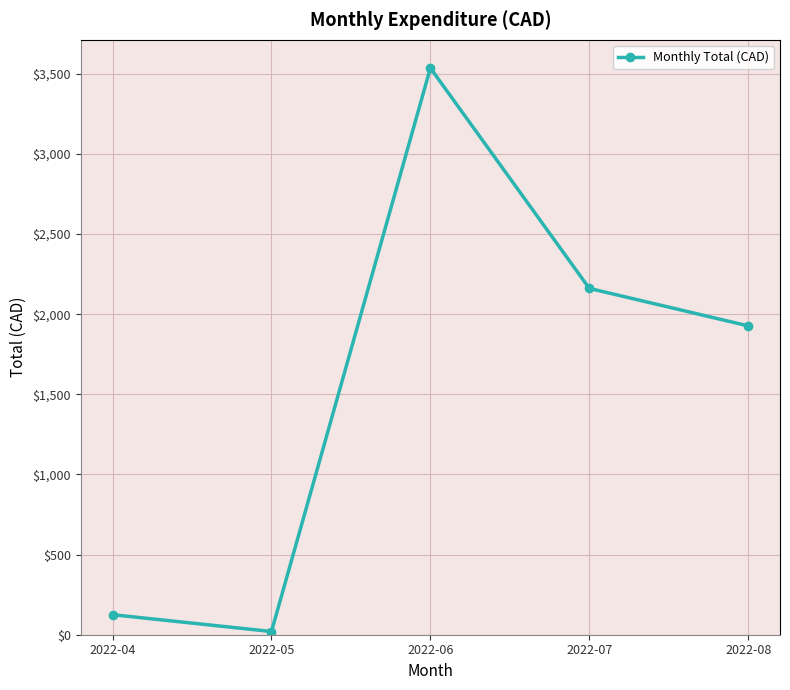

At which category does the data reach its first local peak?

2022-06